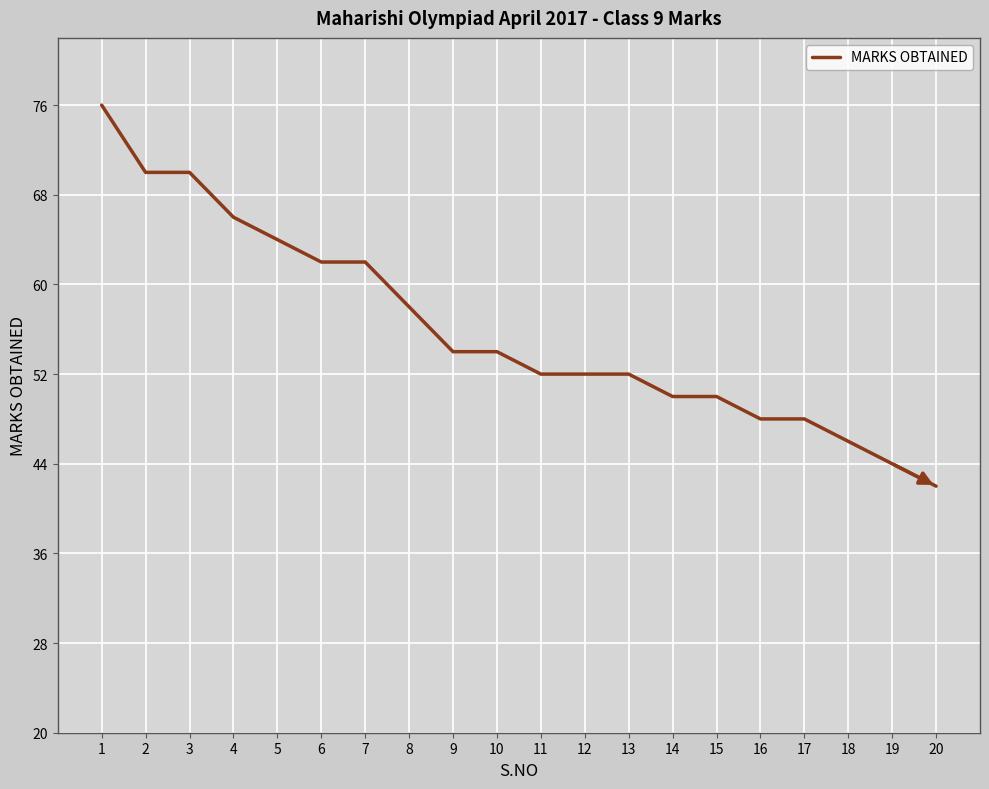

Where is the data nearest to the value 59?

8